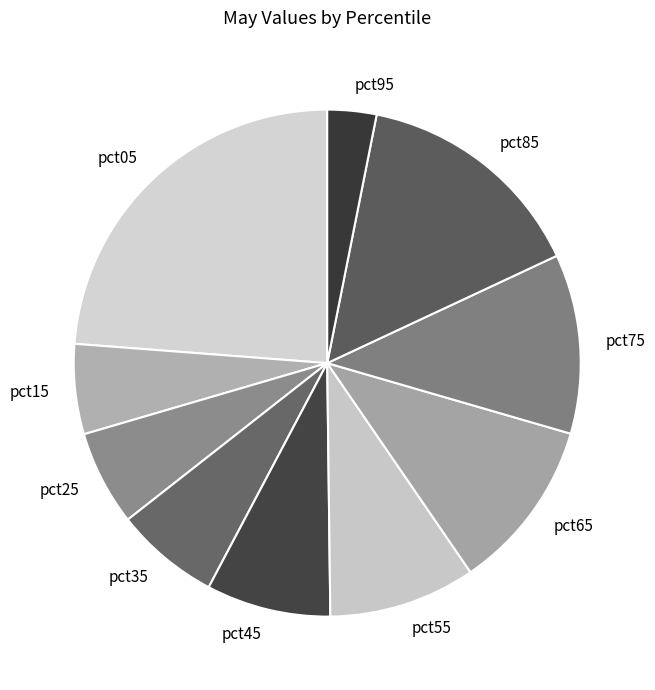

Combined, do pct15 and pct65 account for over 50%?

No